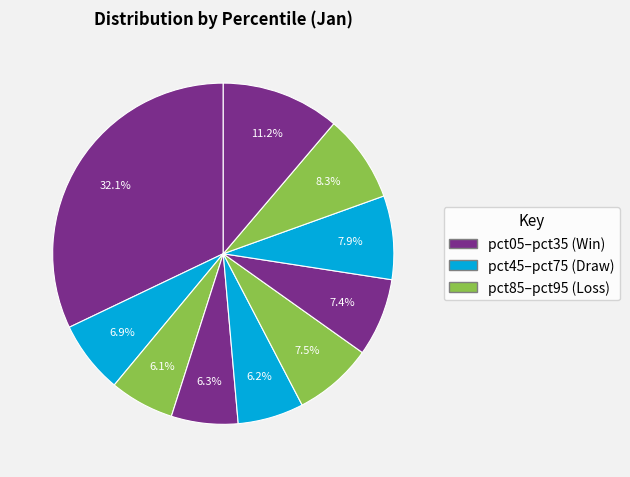

How many segments does this pie chart have?

10